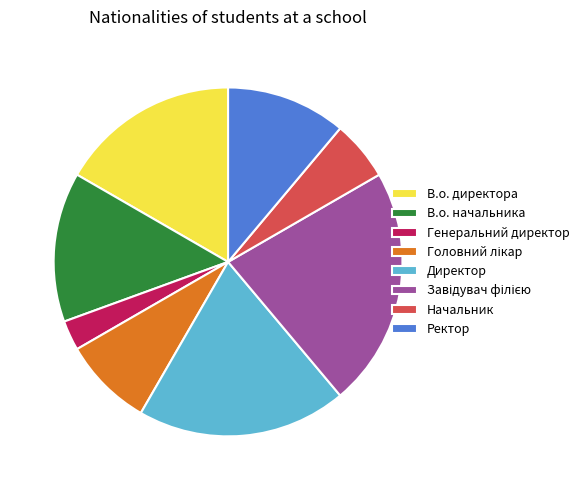

Is there a majority slice in this chart?

No